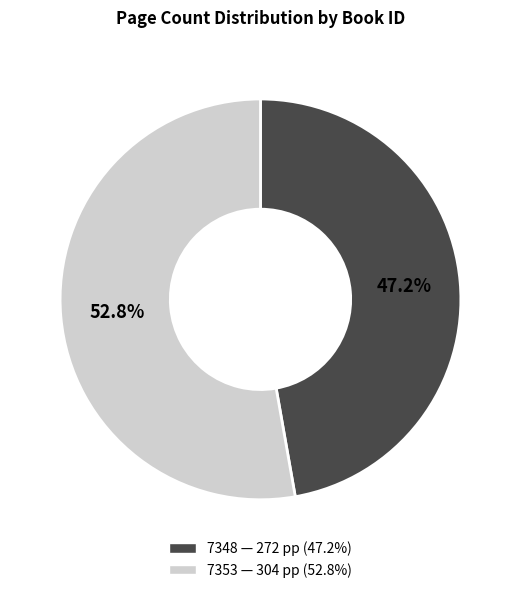

Is it true that 7348 is 47% of the pie?

True